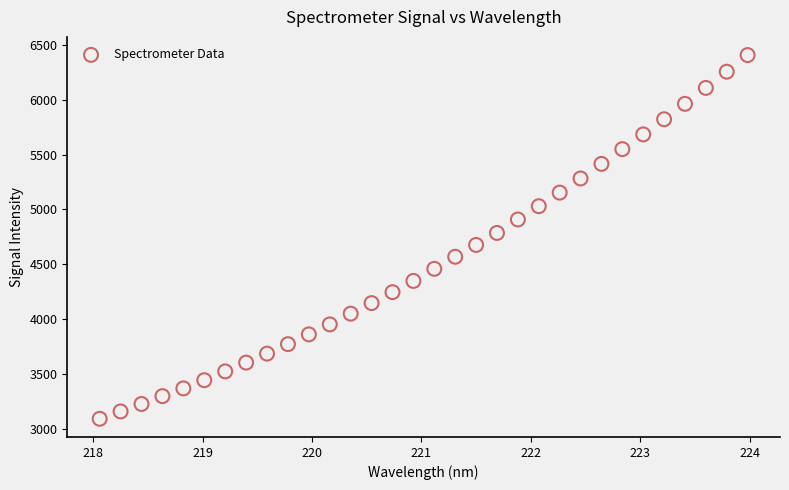

What is the range of Y values (max minus min)?

3318.2